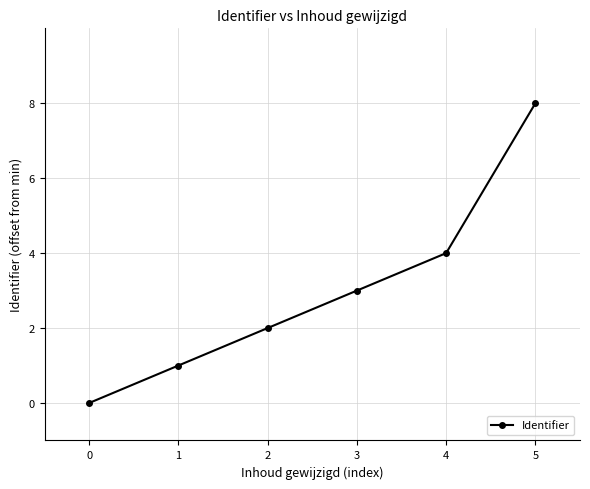

Is it true that the value at 0 is 4?

False